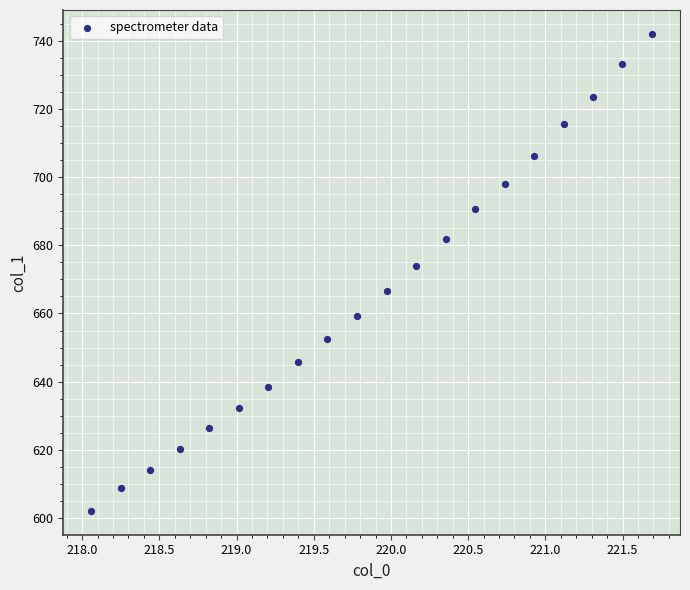

What is the range of X values (max minus min)?

3.6